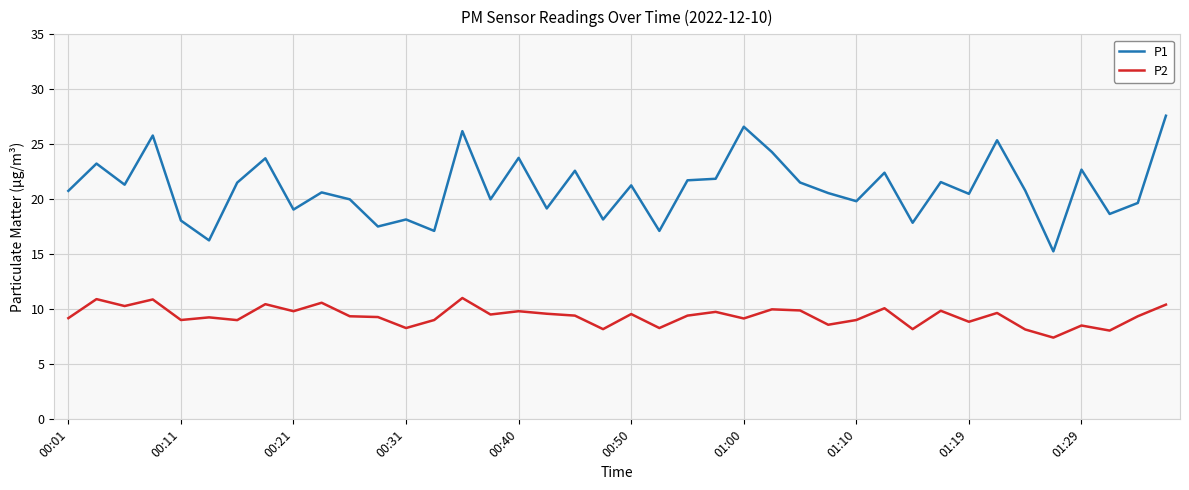

What is the maximum value shown in the chart?

27.6